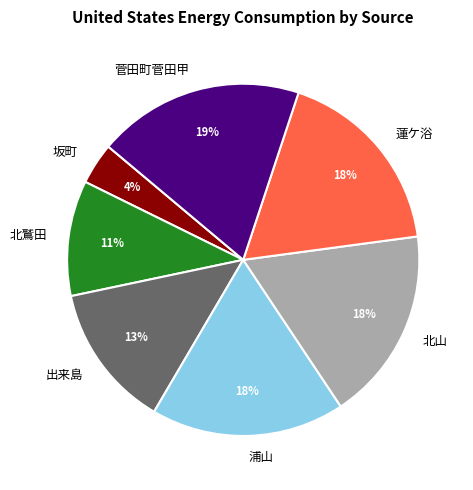

To the nearest percent, what is the average slice percentage?

14%